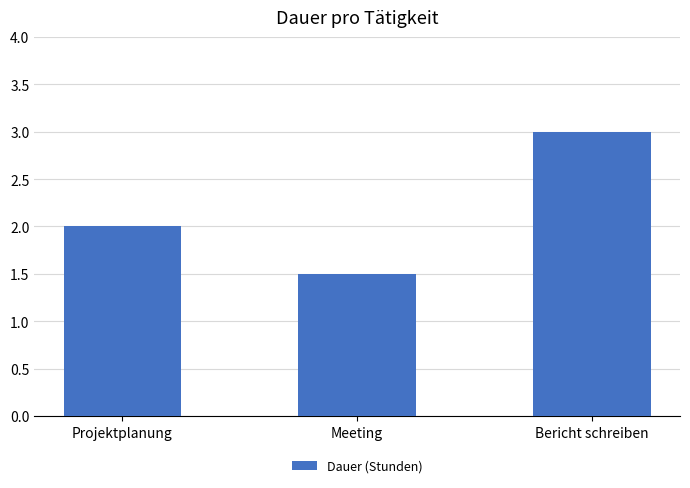

Reading right to left, list all the values displayed in this chart.

Bericht schreiben=3.0	Meeting=1.5	Projektplanung=2.0